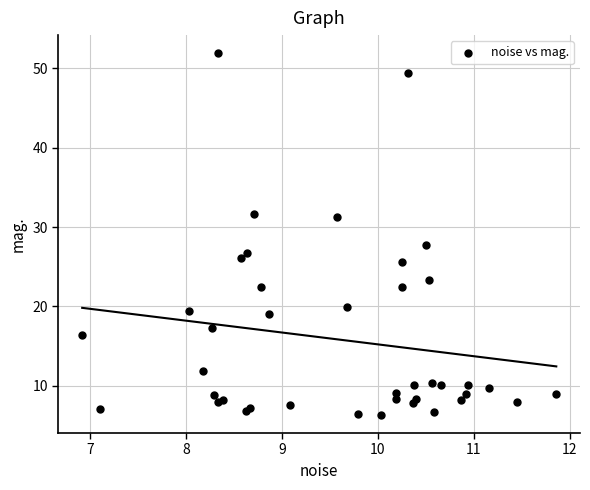

What Y value in the scatter plot is closest to 29?

27.7